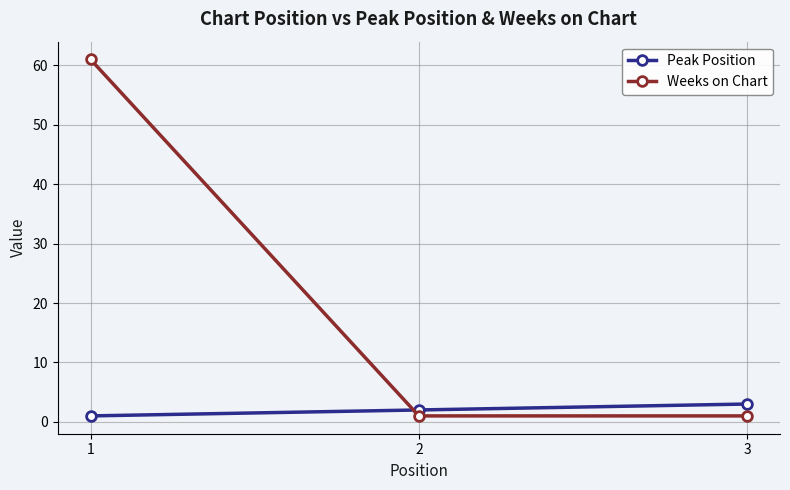

How many series are shown in this chart?

2